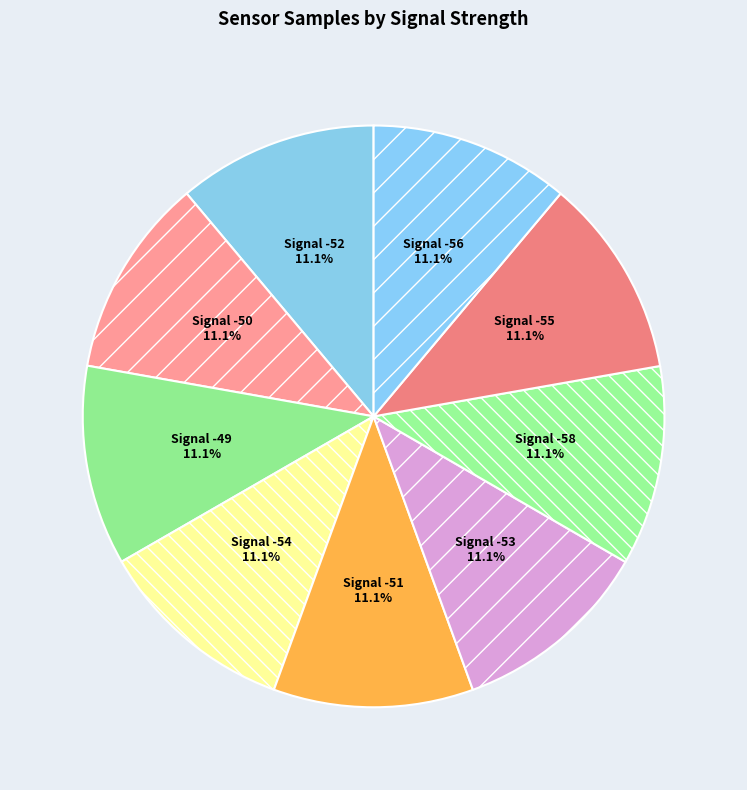

Approximately how many times larger is the value at Signal -49 compared to Signal -56?

1.0